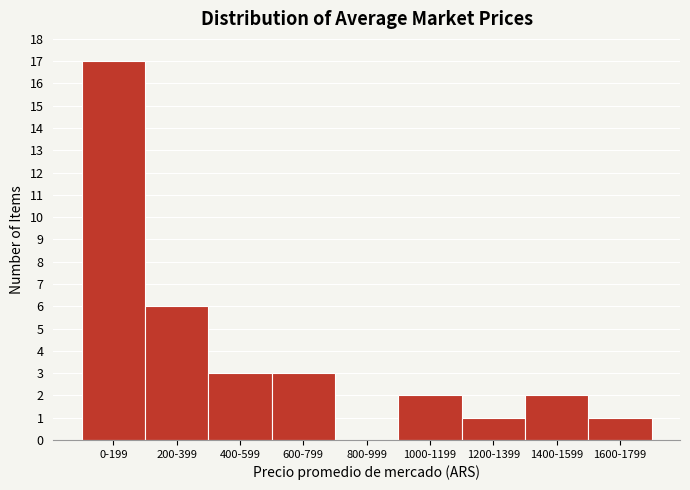

Reading right to left, extract all data points from this chart.

1600-1799=1	1400-1599=2	1200-1399=1	1000-1199=2	800-999=0	600-799=3	400-599=3	200-399=6	0-199=17